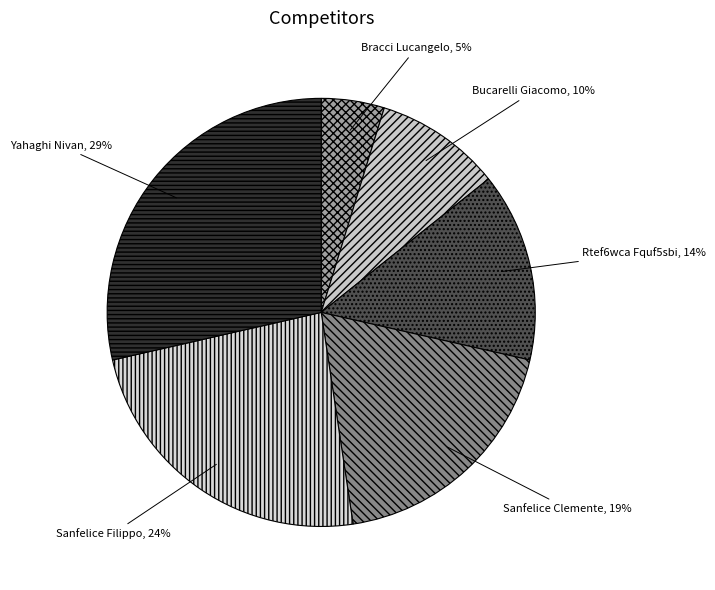

Count the number of slices in the pie.

6